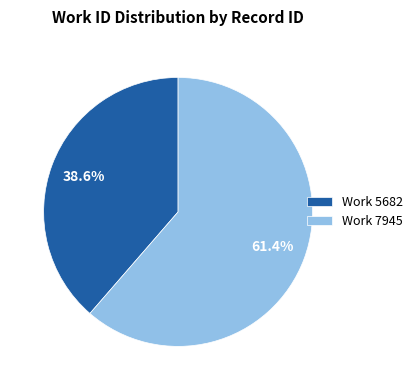

Which category has the biggest portion of the pie?

Work 7945